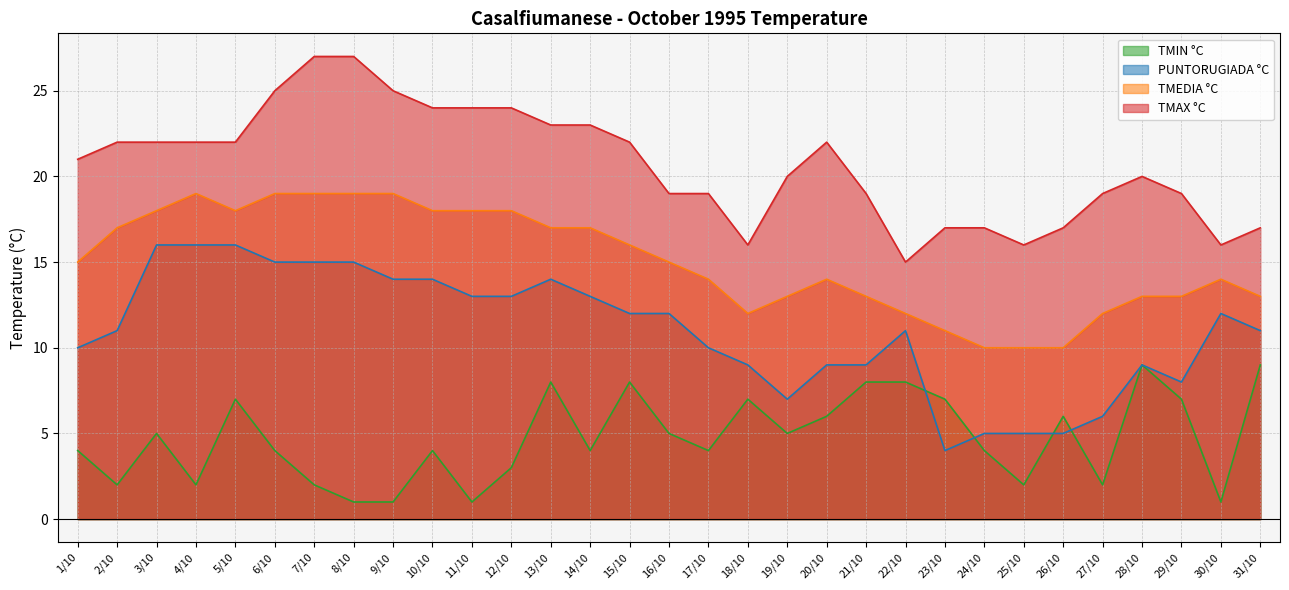

Which series has the widest spread of values?

TMAX °C